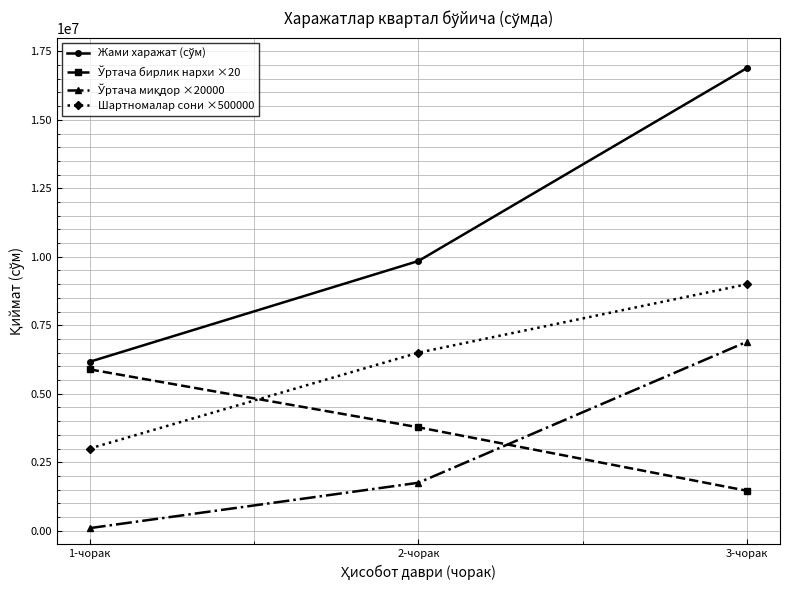

What is the label of the 3rd point from the right?

1-чорак